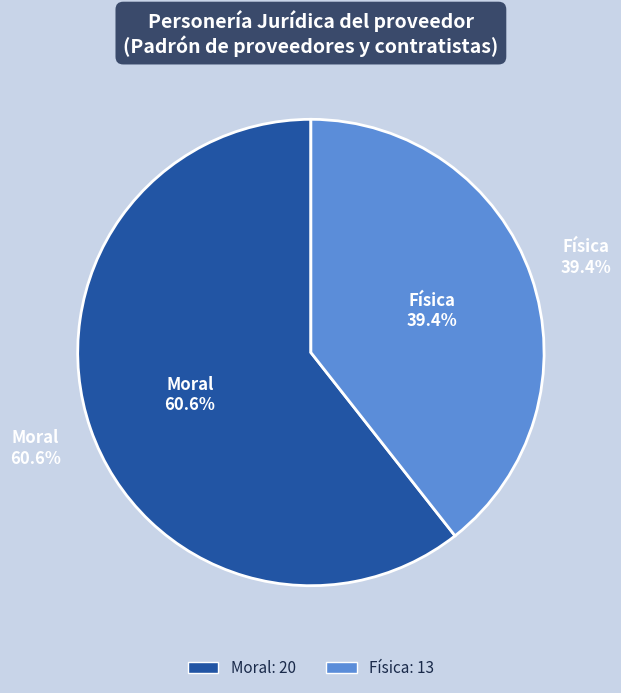

Is it true that Moral is 66% of the pie?

False